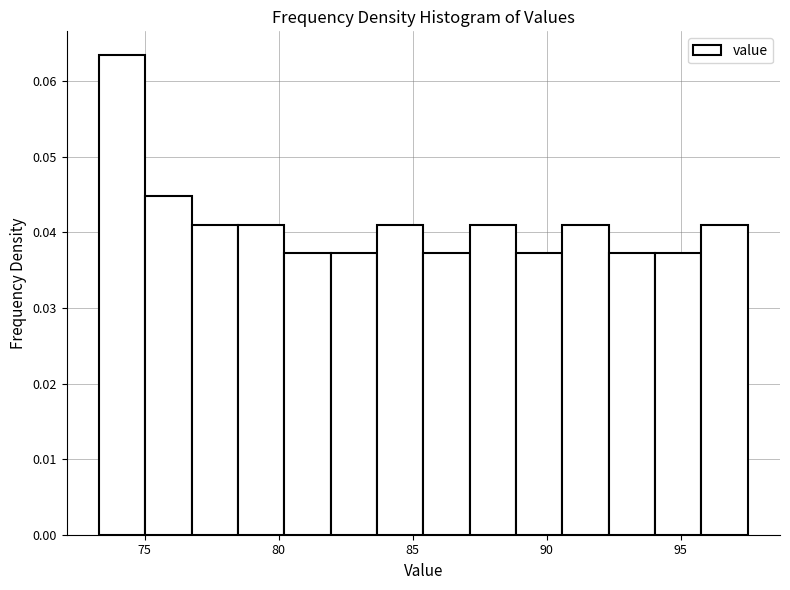

Around what value on the x-axis is the tallest bar? Give the approximate position of its centre, as read against the axis.

74.0